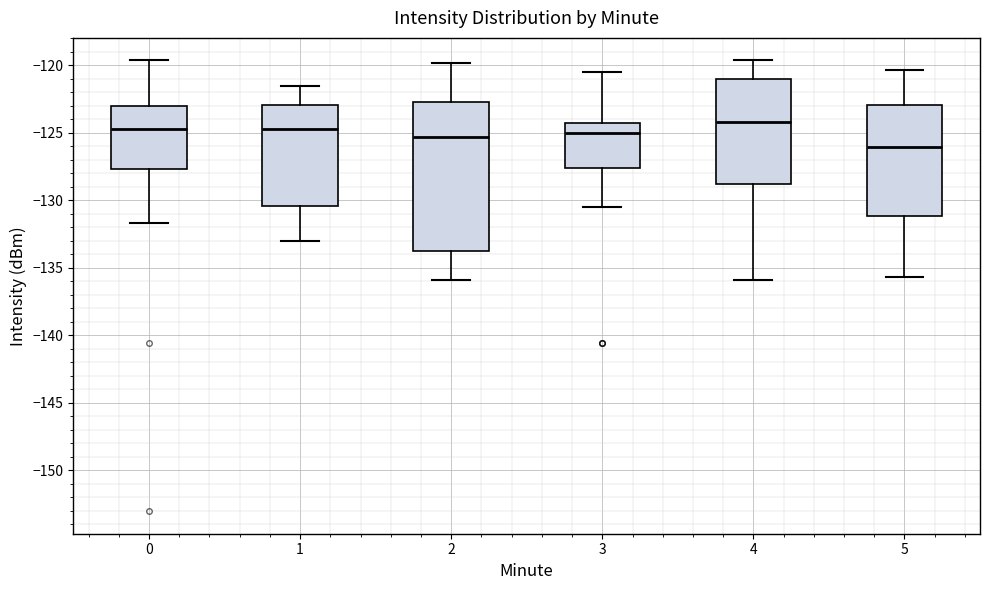

Reading left to right, read every box against the y-axis: the position of its median line, the range the box covers, and the ends of its whiskers. The values are not printed on the chart, so give them approximately, as read against the axis.

0: median -124.5, box -127.5 to -123.0, whiskers -131.5 to -119.5
1: median -124.5, box -130.5 to -123.0, whiskers -133.0 to -121.5
2: median -125.5, box -134.0 to -122.5, whiskers -136.0 to -120.0
3: median -125.0, box -127.5 to -124.5, whiskers -130.5 to -120.5
4: median -124.0, box -129.0 to -121.0, whiskers -136.0 to -119.5
5: median -126.0, box -131.0 to -123.0, whiskers -135.5 to -120.5